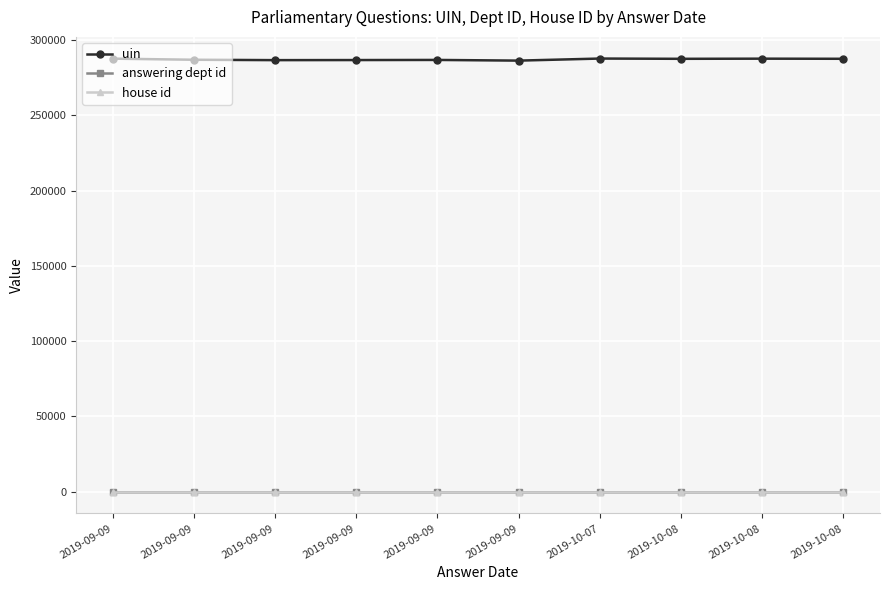

What are all the series names shown in the legend?

uin, answering dept id, house id